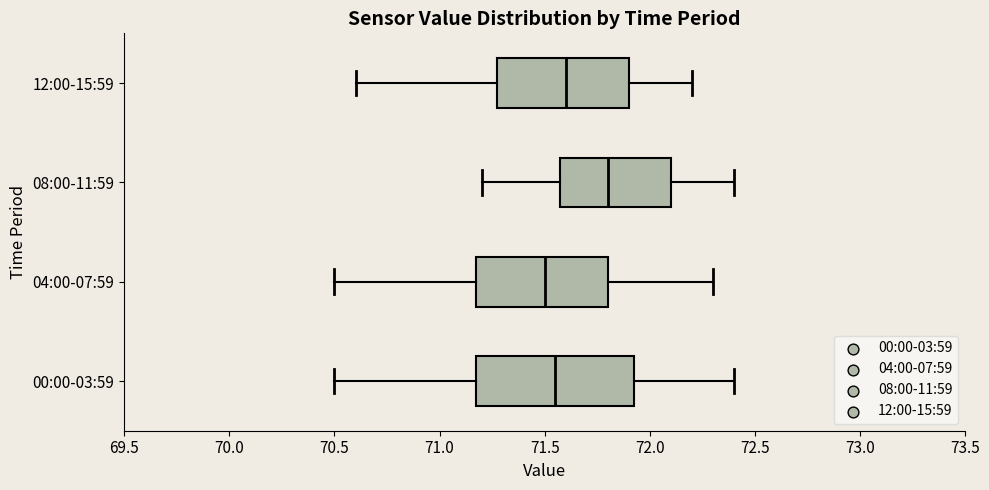

Reading bottom to top, transcribe this box plot: for each box, give where its median line is, the range the box spans, and where its two whiskers end, as read against the x-axis. The values are not printed on the chart, so give them approximately, as read against the axis.

00:00-03:59: median 71.55, box 71.20 to 71.95, whiskers 70.50 to 72.40
04:00-07:59: median 71.50, box 71.20 to 71.80, whiskers 70.50 to 72.30
08:00-11:59: median 71.80, box 71.60 to 72.10, whiskers 71.20 to 72.40
12:00-15:59: median 71.60, box 71.30 to 71.90, whiskers 70.60 to 72.20